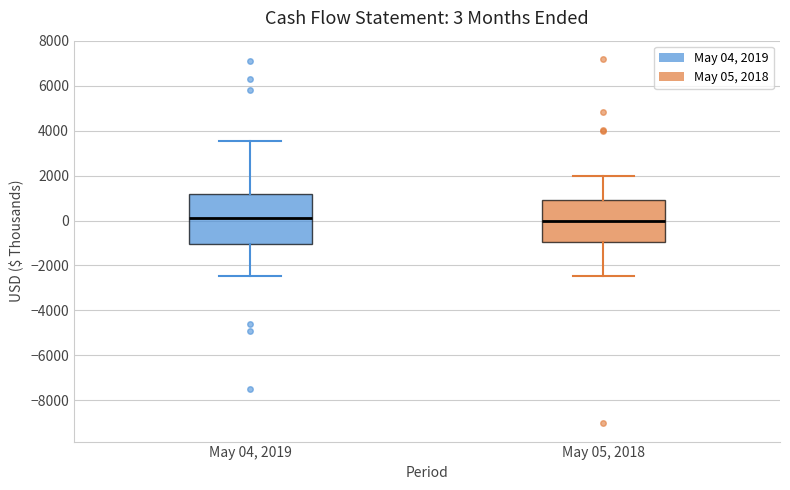

Which box is the tallest, from its lower edge to its upper edge?

May 04, 2019